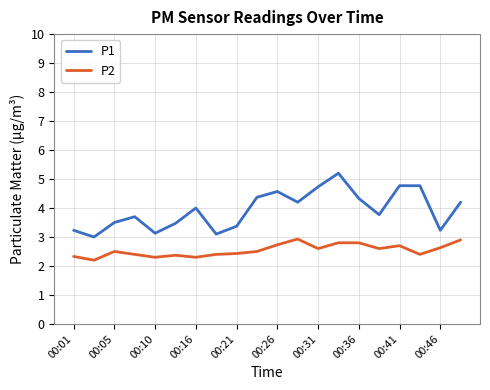

In P2, how many points are lower than both neighbors (excluding endpoints)?

6